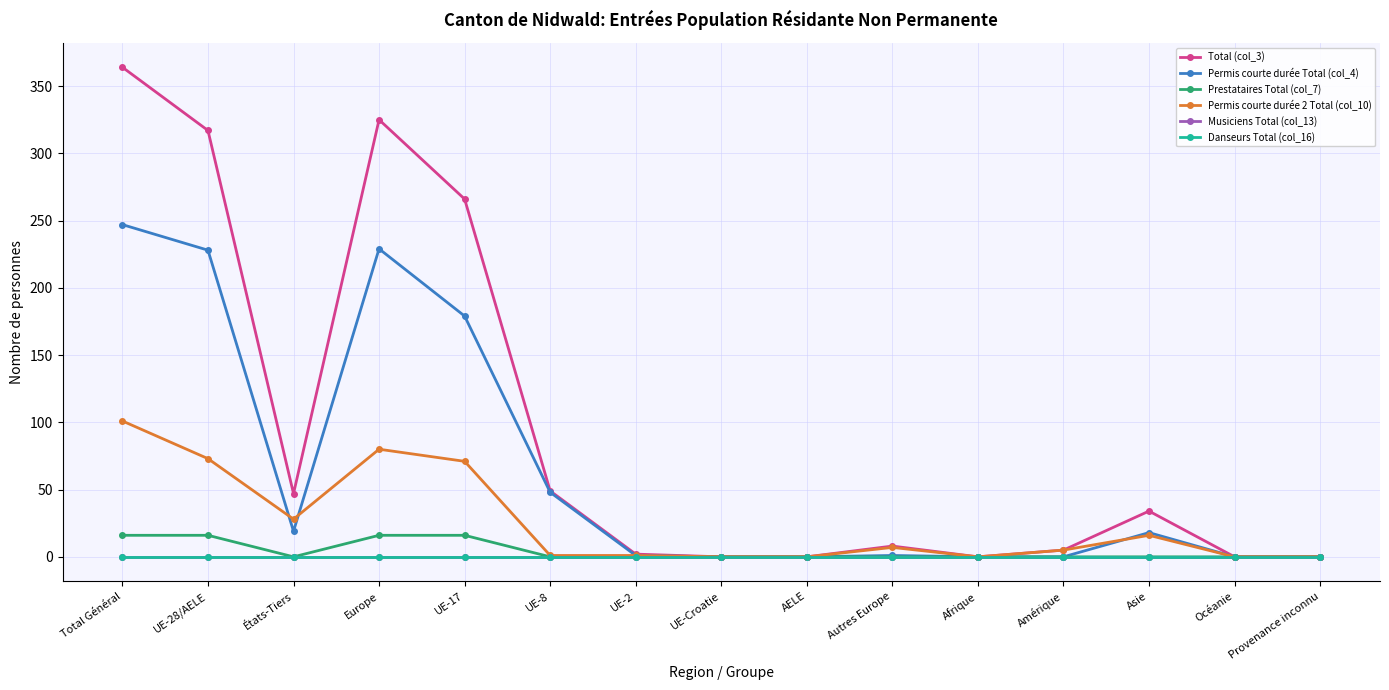

Where is the first local minimum for Total (col_3)?

États-Tiers